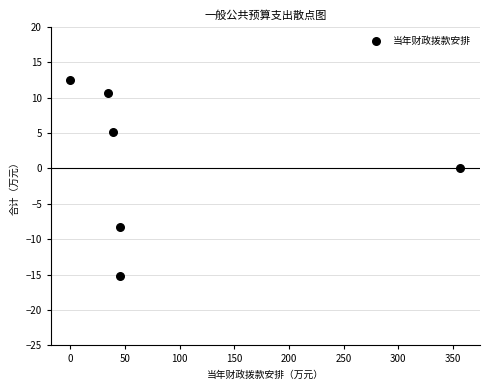

What is the range of X values (max minus min)?

357.1